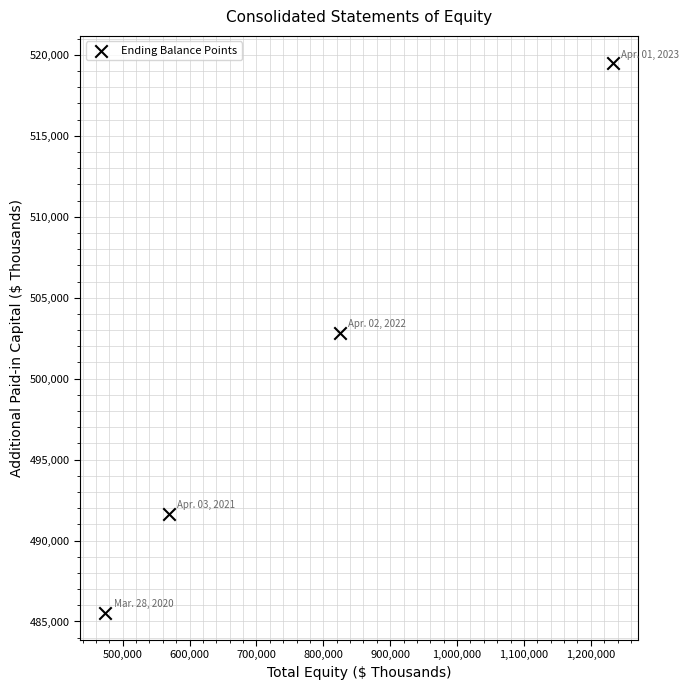

What is the average Y value?

499886